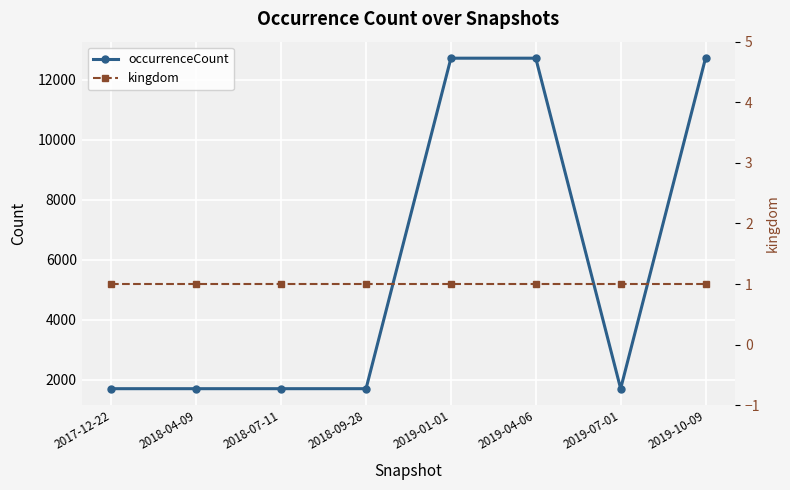

True or false: occurrenceCount and kingdom cross at least once.

False